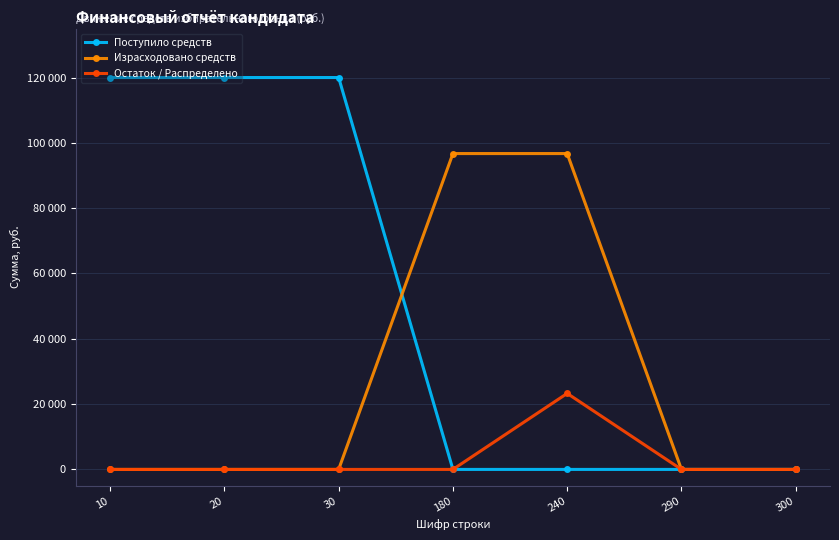

What are all the series names shown in the legend?

Поступило средств, Израсходовано средств, Остаток / Распределено